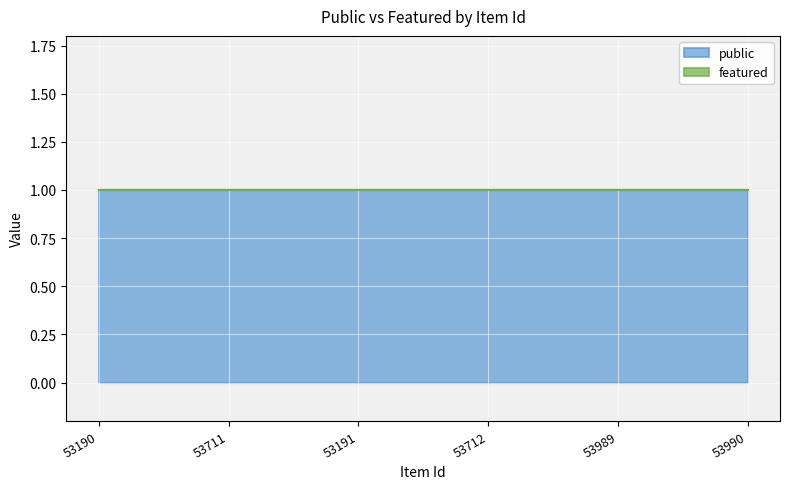

At which label does public reach its minimum?

53190